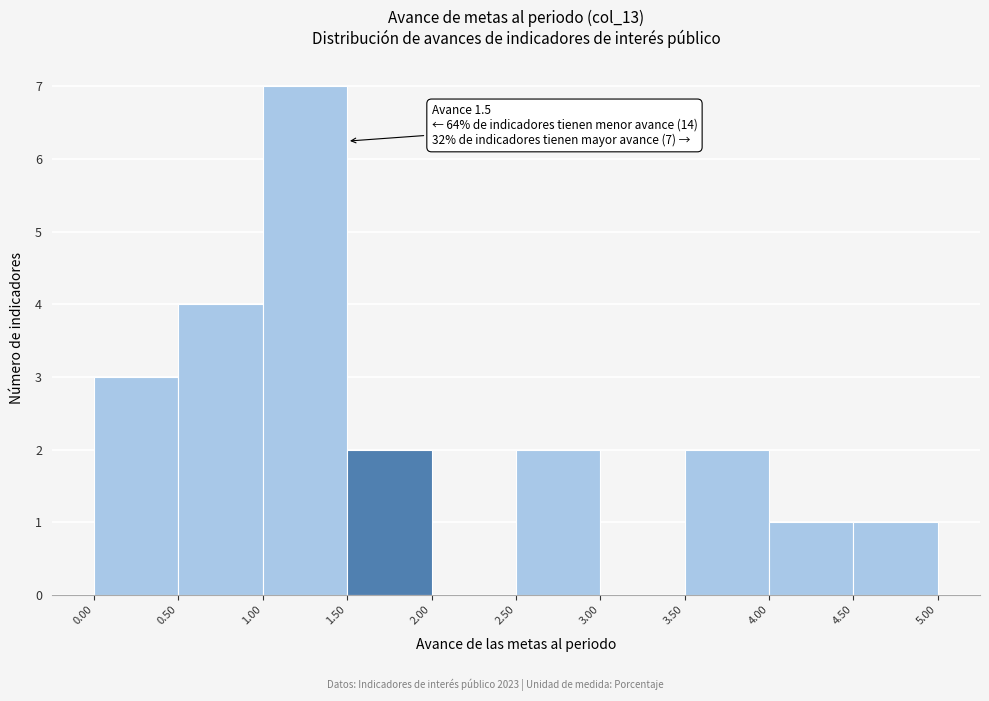

Over which range of the x-axis is the bar tallest?

1.00 to 1.50